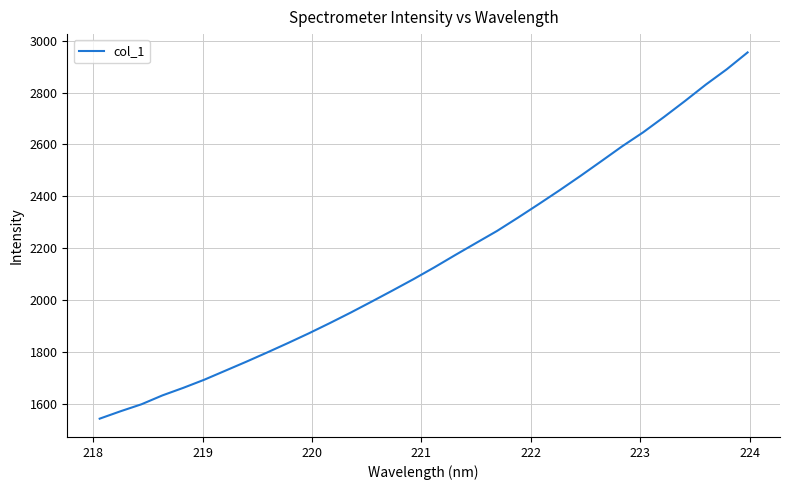

What is the difference between the maximum and minimum values?

1412.4